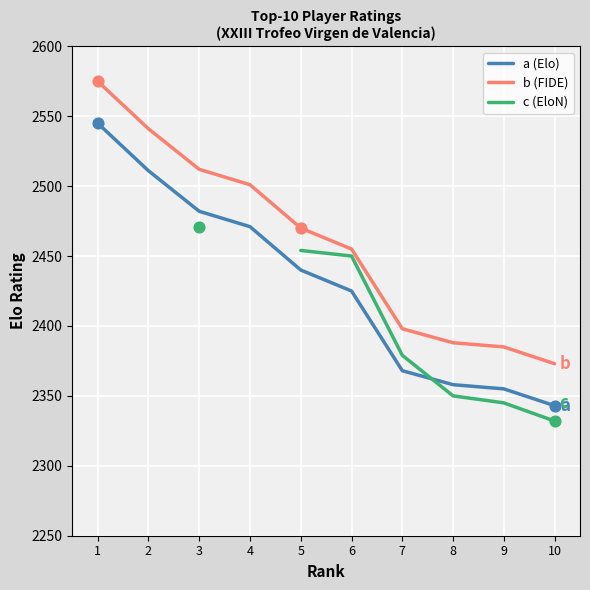

Which series has the widest spread of Y values?

a (Elo)